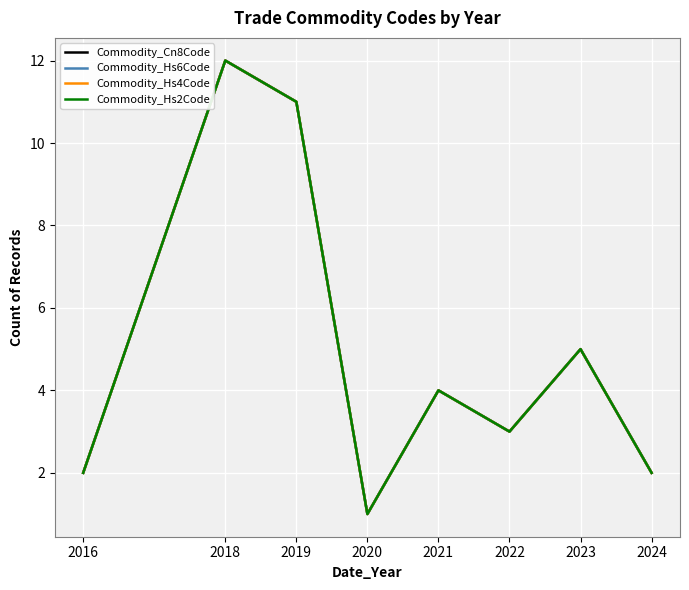

Is this an area chart (filled region under the line)?

No